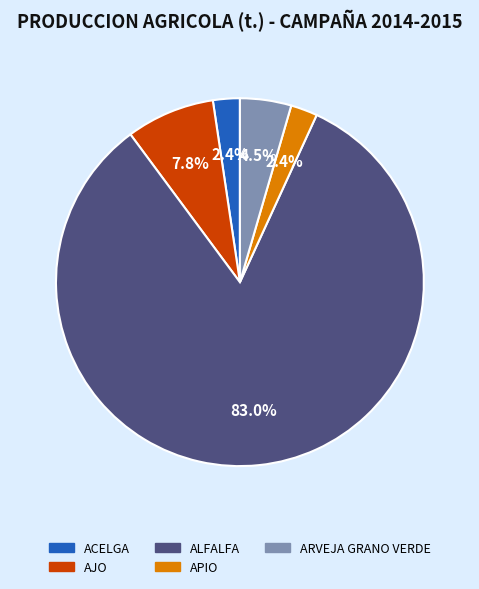

Which has a higher value, ACELGA or ALFALFA?

ALFALFA